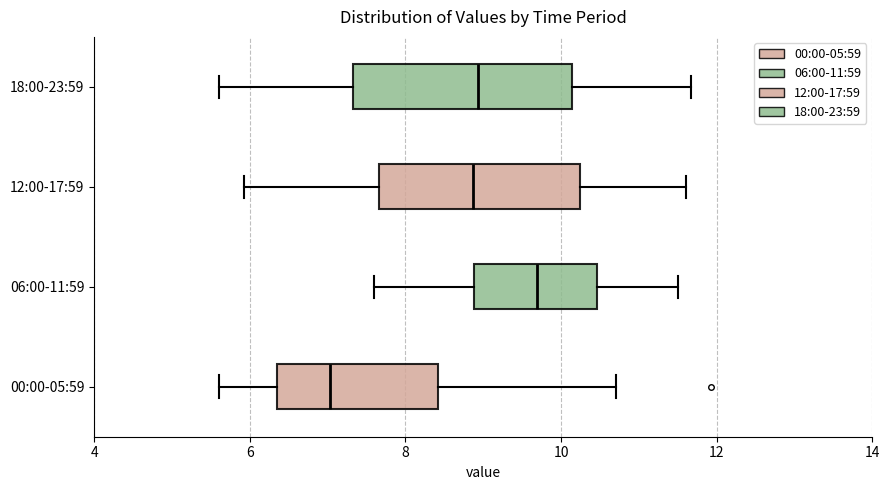

Reading bottom to top, read every box against the x-axis: the position of its median line, the range the box covers, and the ends of its whiskers. The values are not printed on the chart, so give them approximately, as read against the axis.

00:00-05:59: median 7.0, box 6.4 to 8.4, whiskers 5.6 to 10.8
06:00-11:59: median 9.6, box 8.8 to 10.4, whiskers 7.6 to 11.6
12:00-17:59: median 8.8, box 7.6 to 10.2, whiskers 6.0 to 11.6
18:00-23:59: median 9.0, box 7.4 to 10.2, whiskers 5.6 to 11.6